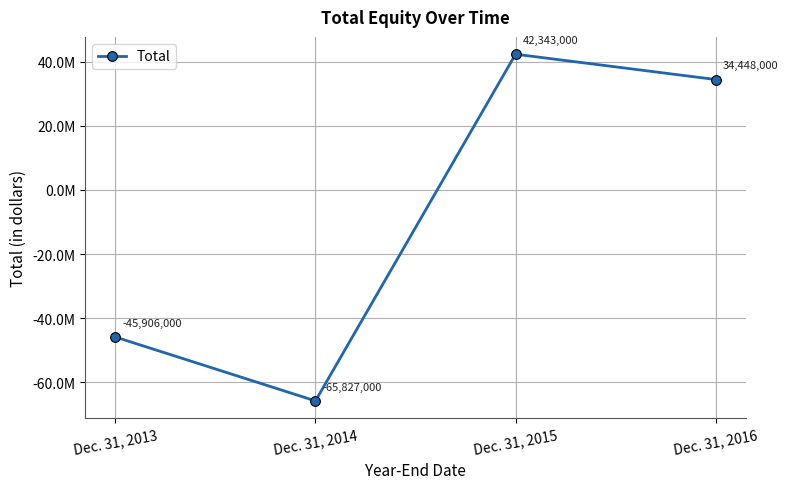

Between Dec. 31, 2015 and Dec. 31, 2014, which is larger?

Dec. 31, 2015